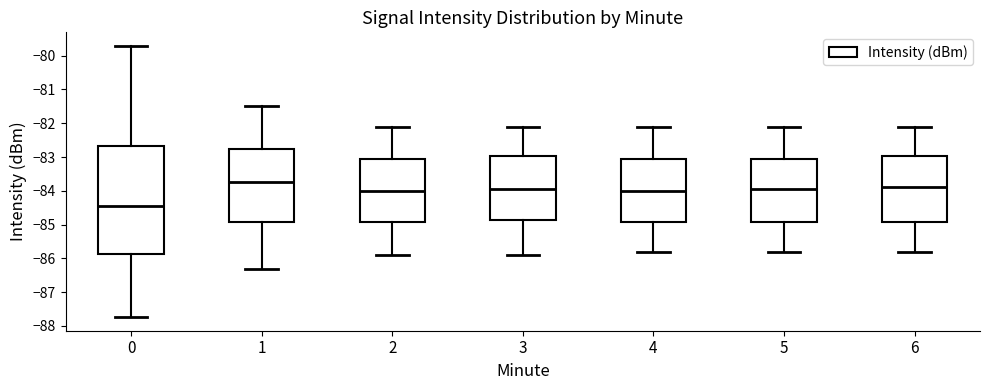

Which box's median line is the lowest?

0